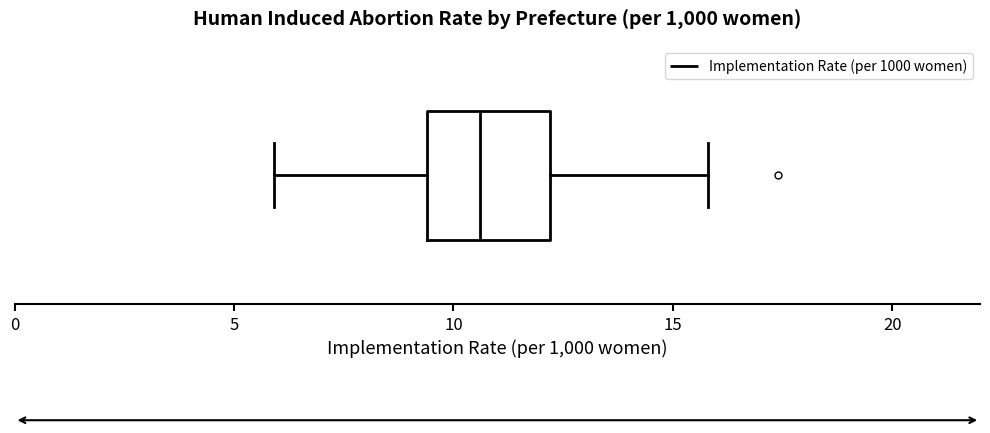

Where does the left whisker of the box end on the x-axis? The values are not printed on the chart, so give them approximately, as read against the axis.

6.0